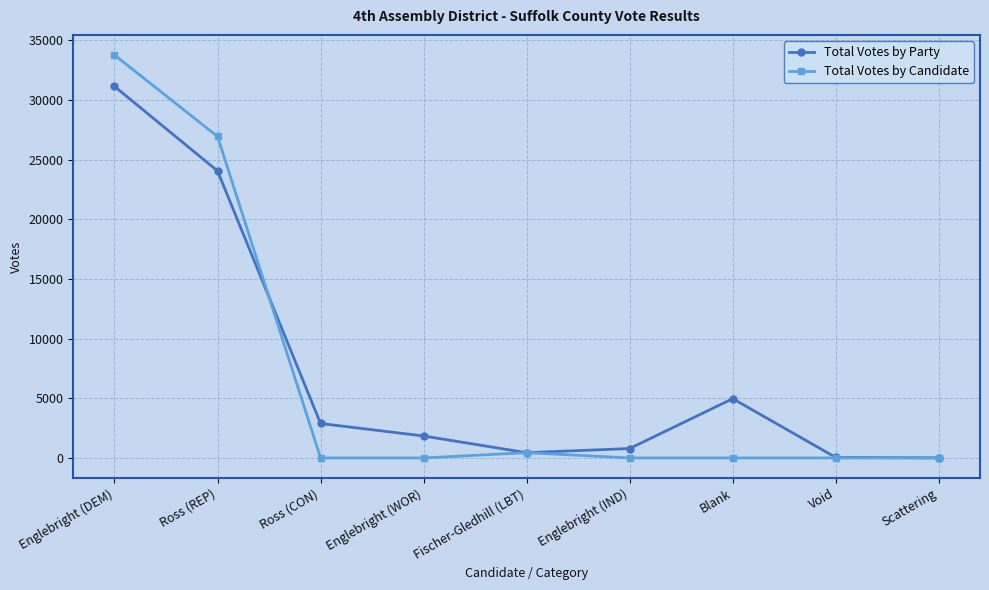

What is the label of the 3rd point from the left?

Ross (CON)